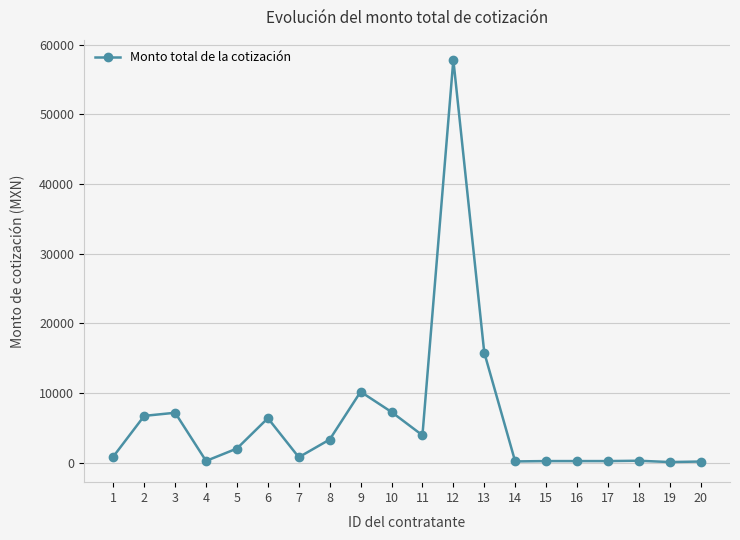

What is the sum of all values?

124326.0